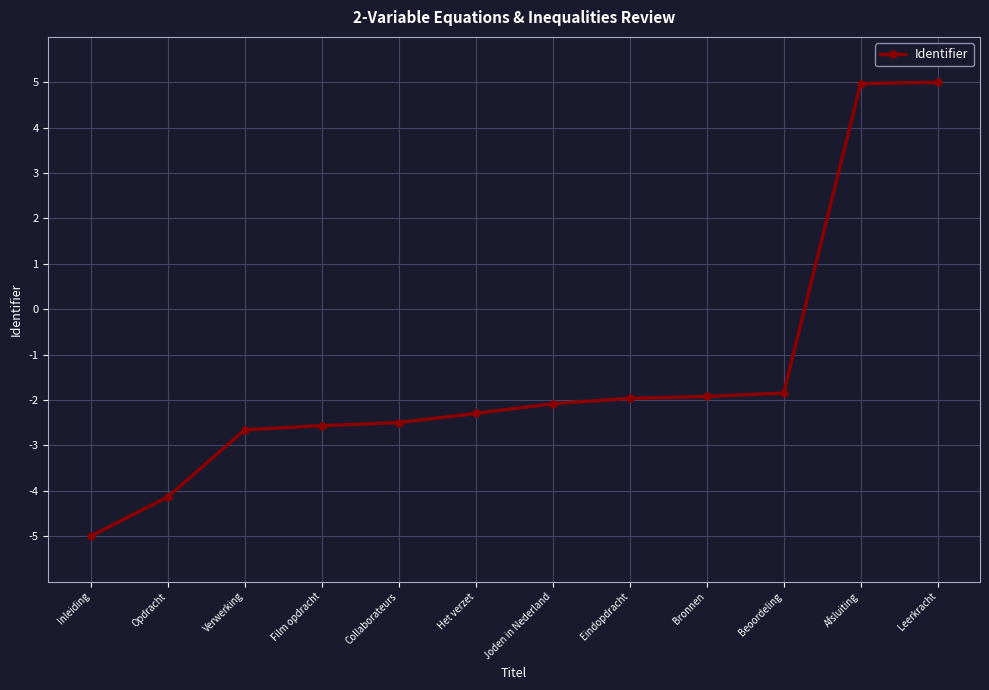

What is the average value?

-1.4